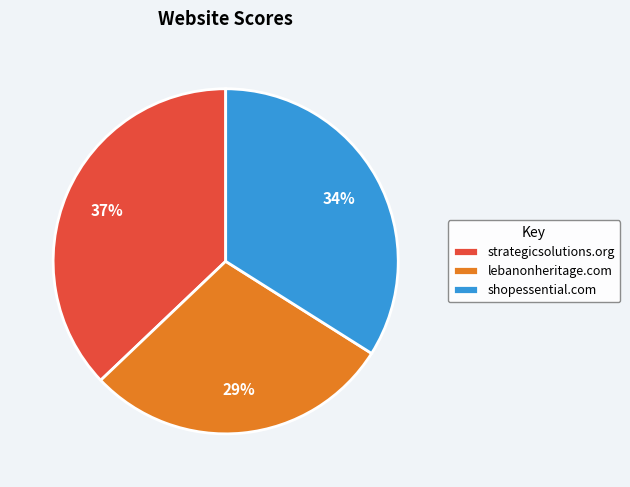

Which has a higher value, shopessential.com or lebanonheritage.com?

shopessential.com